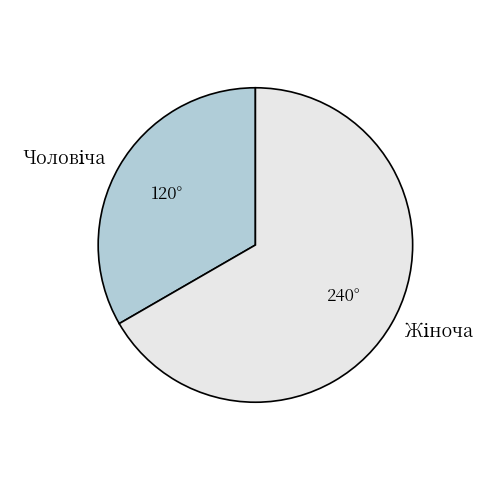

Is there any slice that represents more than half of the pie?

Yes